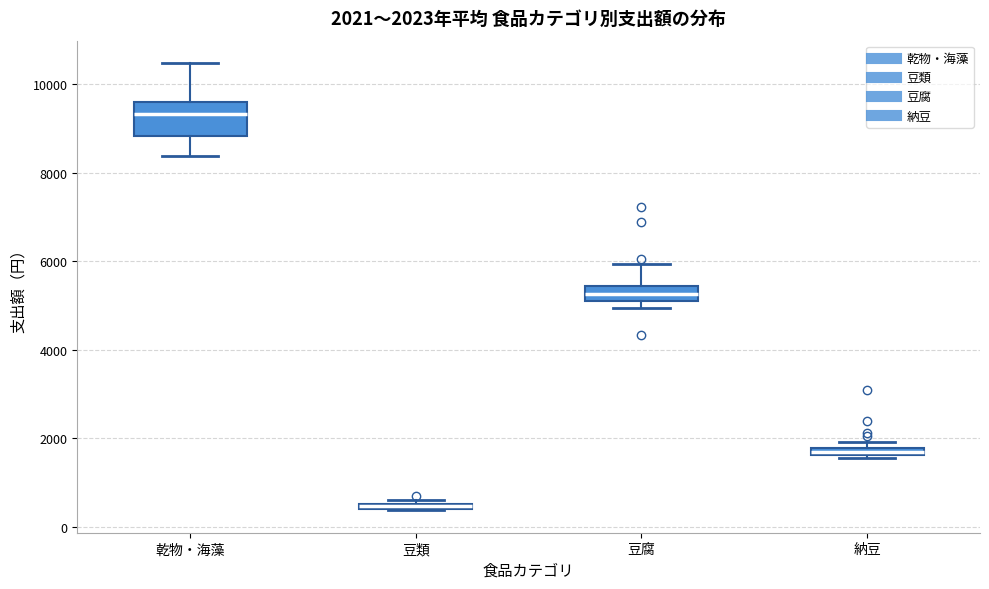

Comparing the boxes themselves (not the whiskers), which one is the tallest?

乾物・海藻